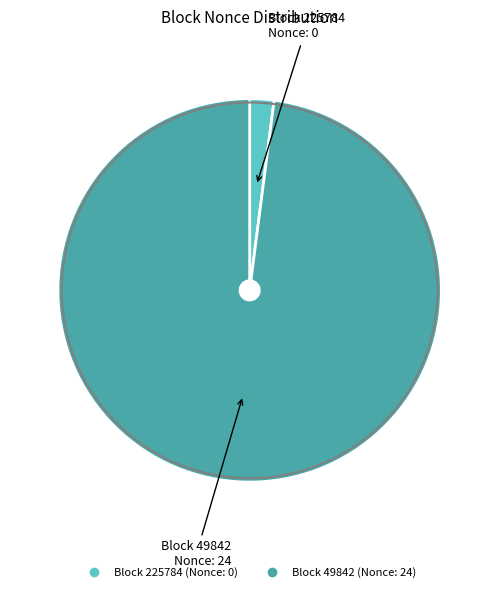

Count the number of slices in the pie.

2